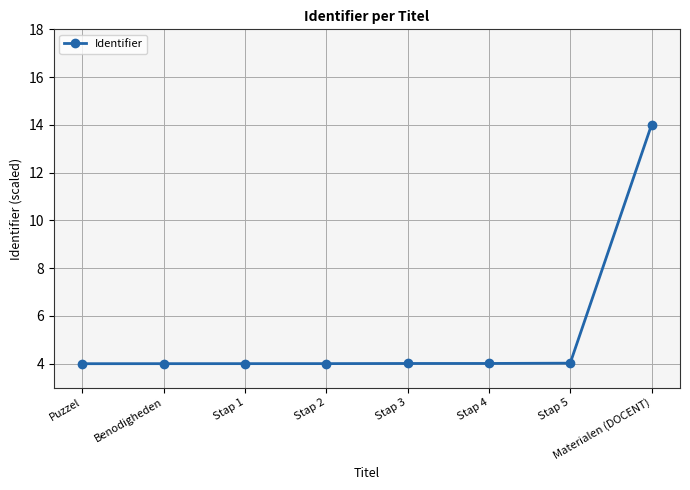

True or false: the data shows 4.0 at Stap 4.

True